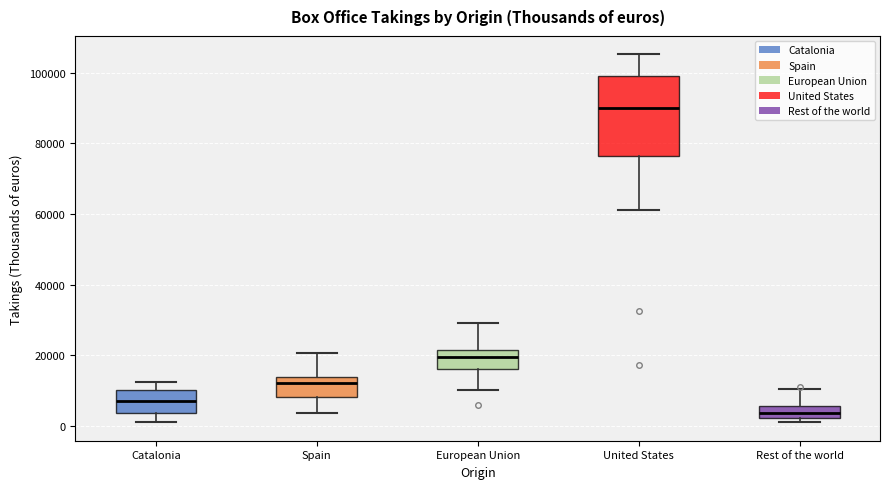

Reading left to right, read every box against the y-axis: the position of its median line, the range the box covers, and the ends of its whiskers. The values are not printed on the chart, so give them approximately, as read against the axis.

Catalonia: median 8000, box 4000 to 10000, whiskers 2000 to 12000
Spain: median 12000, box 8000 to 14000, whiskers 4000 to 20000
European Union: median 20000, box 16000 to 22000, whiskers 10000 to 30000
United States: median 90000, box 76000 to 100000, whiskers 62000 to 106000
Rest of the world: median 4000, box 2000 to 6000, whiskers 2000 (just below the box's lower edge) to 10000